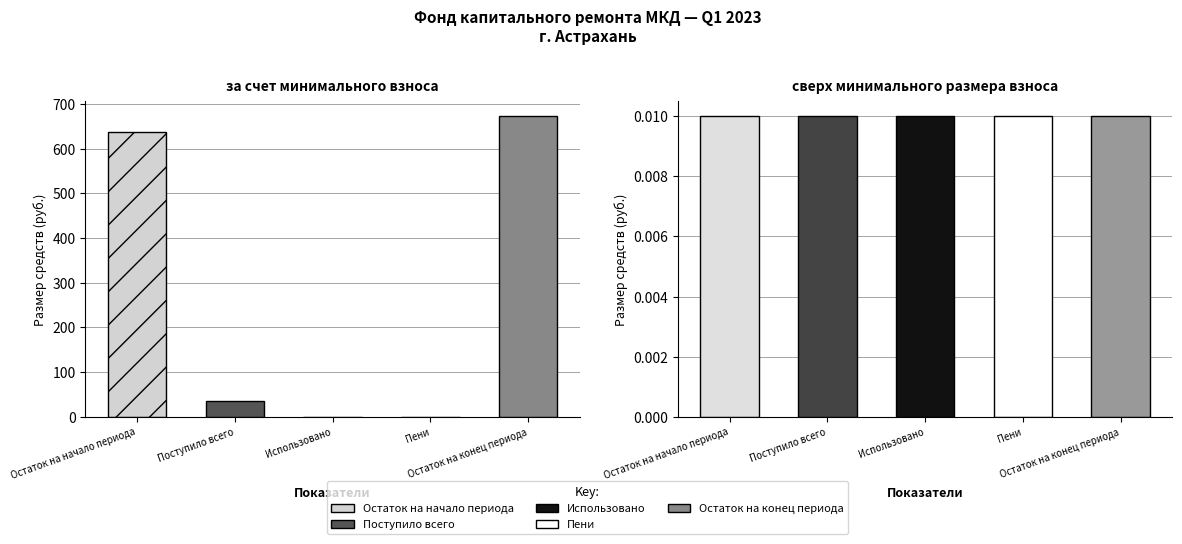

Is the value of за счет минимального взноса at Остаток на начало периода greater than the value of сверх минимального размера взноса at Использовано?

Yes